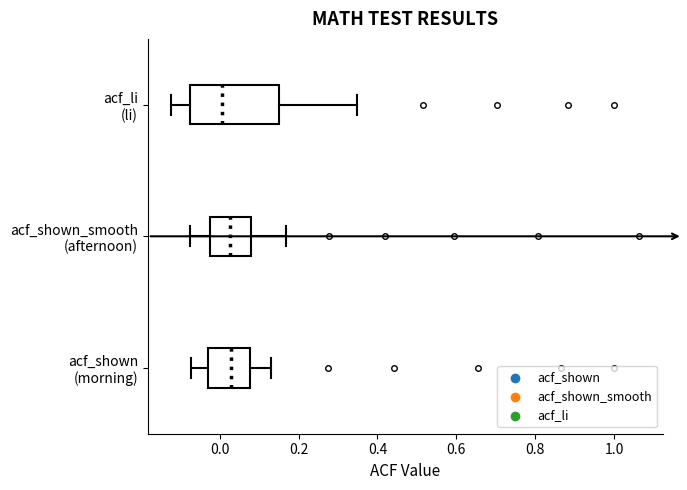

Reading bottom to top, transcribe this box plot: for each box, give where its median line is, the range the box spans, and where its two whiskers end, as read against the x-axis. The values are not printed on the chart, so give them approximately, as read against the axis.

acf_shown (morning): median 0.02, box -0.04 to 0.08, whiskers -0.08 to 0.12
acf_shown_smooth (afternoon): median 0.02, box -0.02 to 0.08, whiskers -0.08 to 0.16
acf_li (li): median 0.00, box -0.08 to 0.14, whiskers -0.12 to 0.34